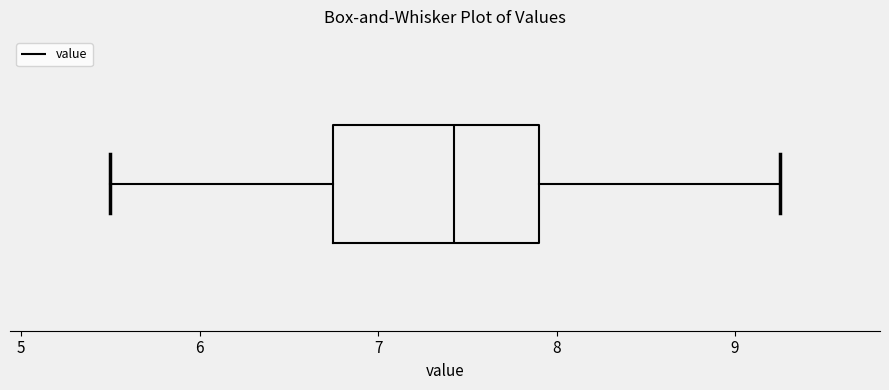

Where does the left whisker of the box end on the x-axis? The values are not printed on the chart, so give them approximately, as read against the axis.

5.5